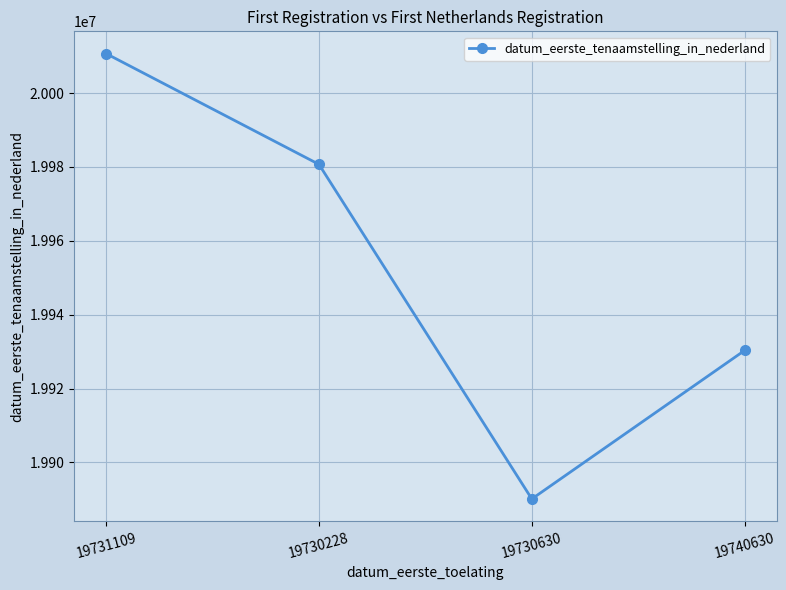

List the labels in order of value, smallest first.

19730630, 19740630, 19730228, 19731109